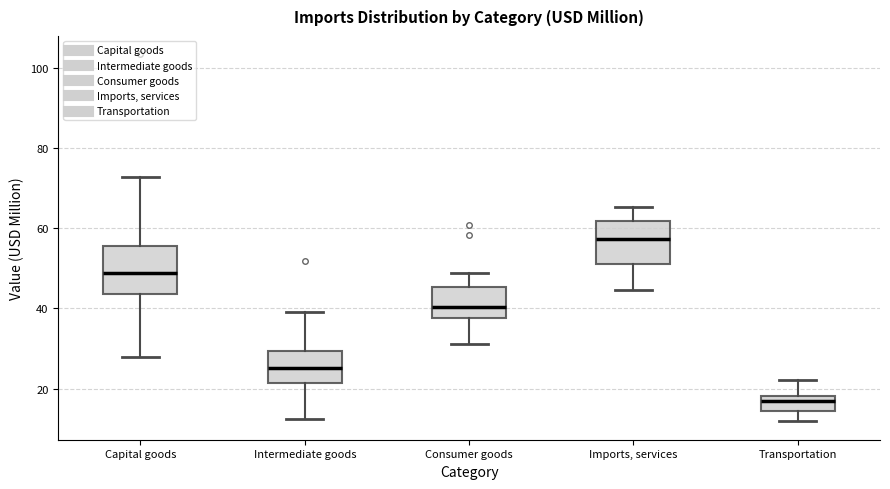

Where is the upper edge of the box for Capital goods on the y-axis? The values are not printed on the chart, so give them approximately, as read against the axis.

56